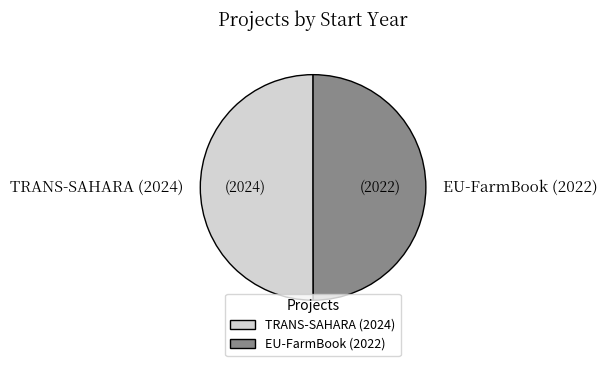

Combined, do TRANS-SAHARA (2024) and EU-FarmBook (2022) account for over 50%?

Yes